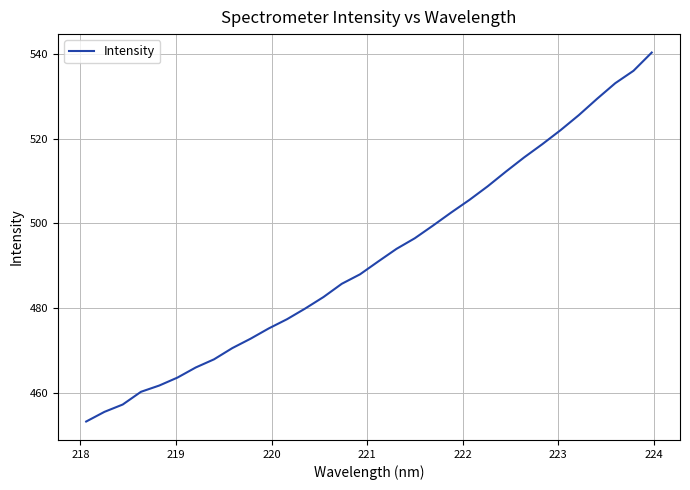

What is the maximum value shown in the chart?

540.4